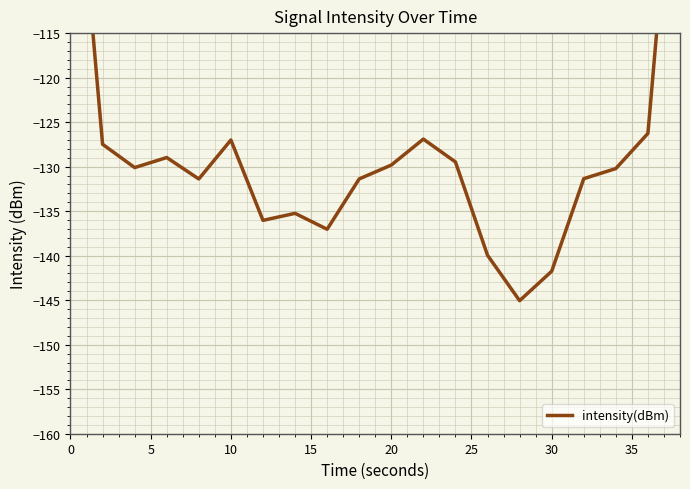

How many data points are less than -130?

11